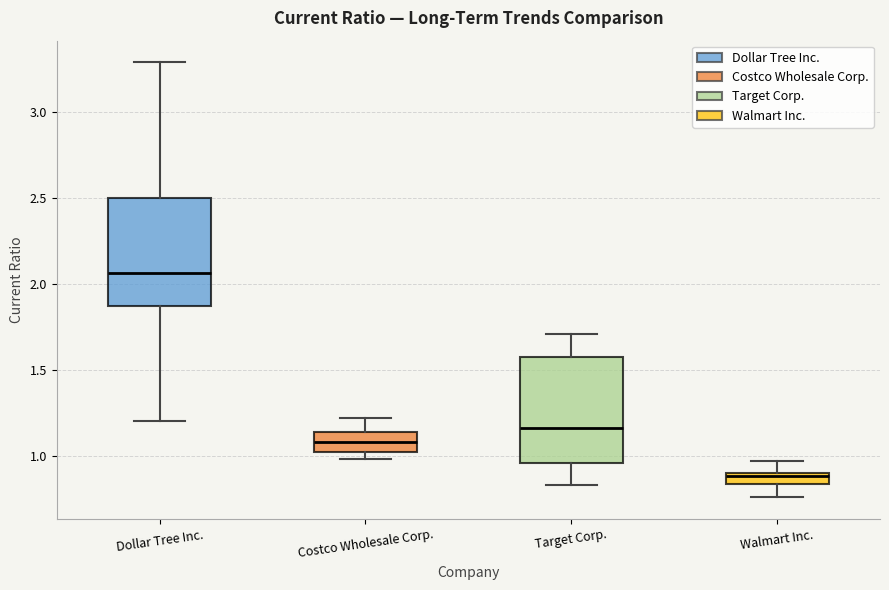

Which box's median line is the lowest?

Walmart Inc.